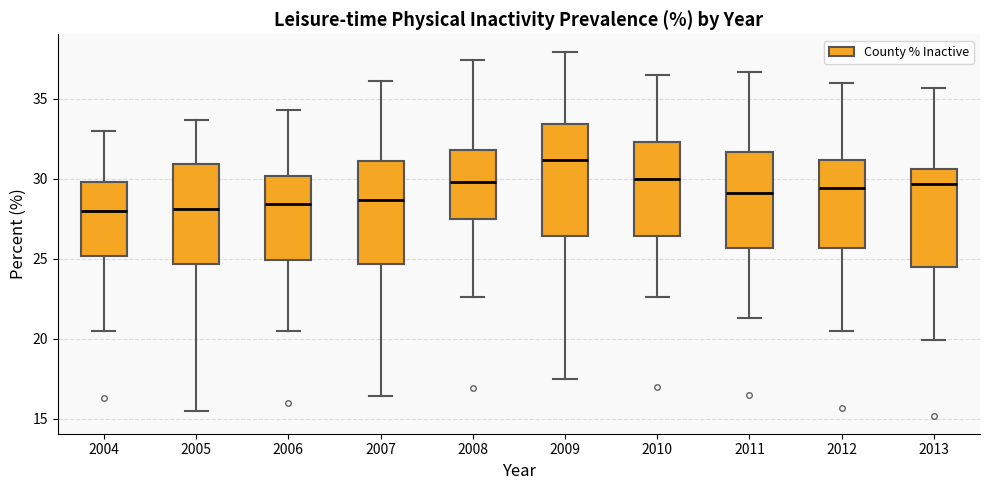

Where does the upper whisker of the box at x = 2009 end on the y-axis? The values are not printed on the chart, so give them approximately, as read against the axis.

38.0